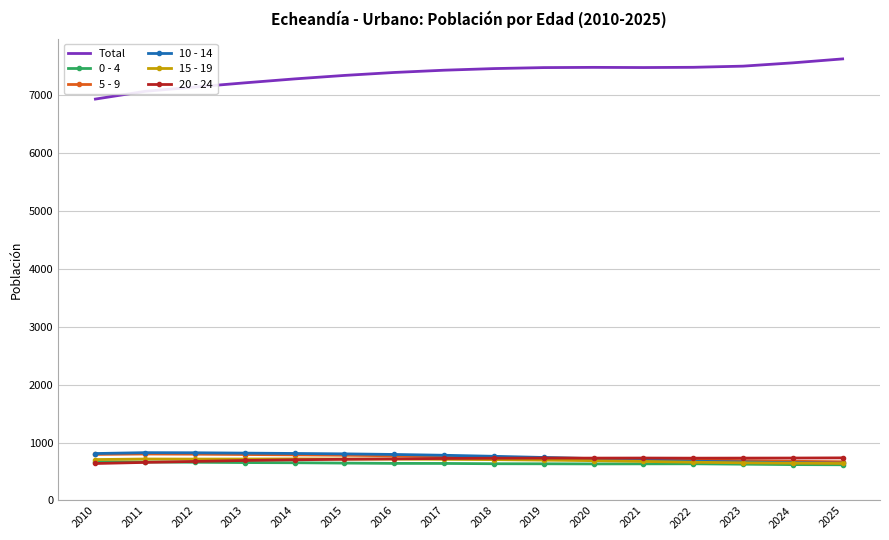

True or false: 15 - 19 and Total intersect in this chart.

False